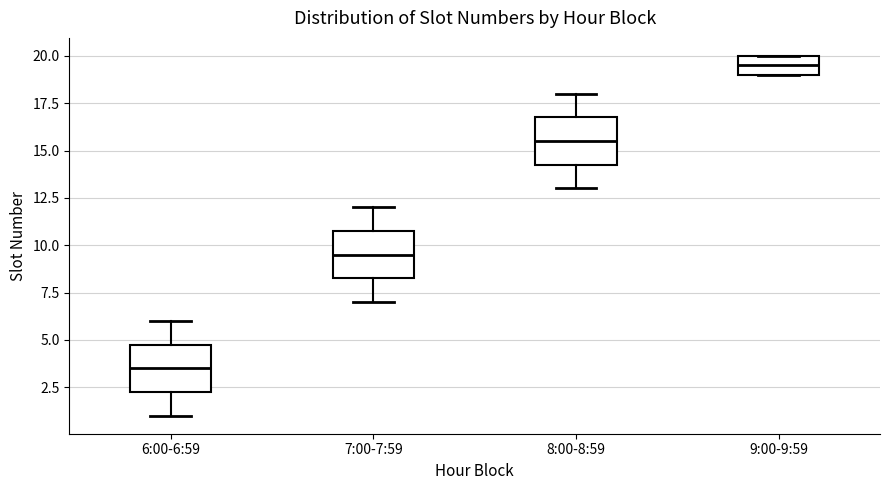

Which box's median line is the lowest?

6:00-6:59